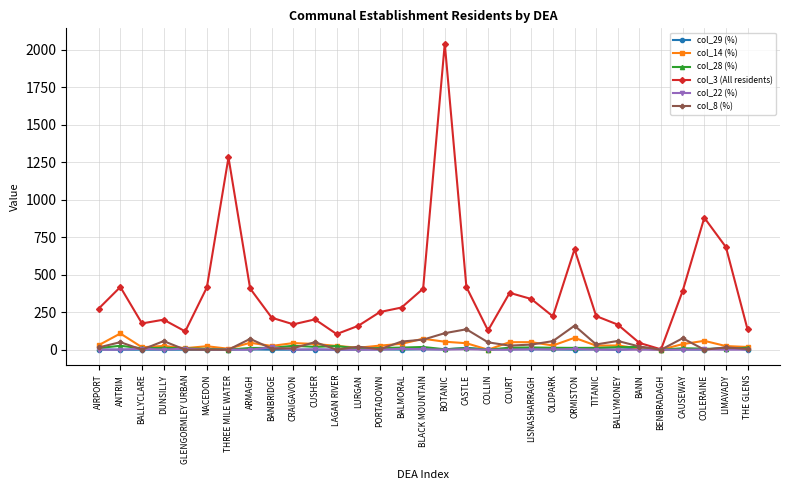

True or false: col_29 (%) has more than 0 points higher than both neighbors.

True